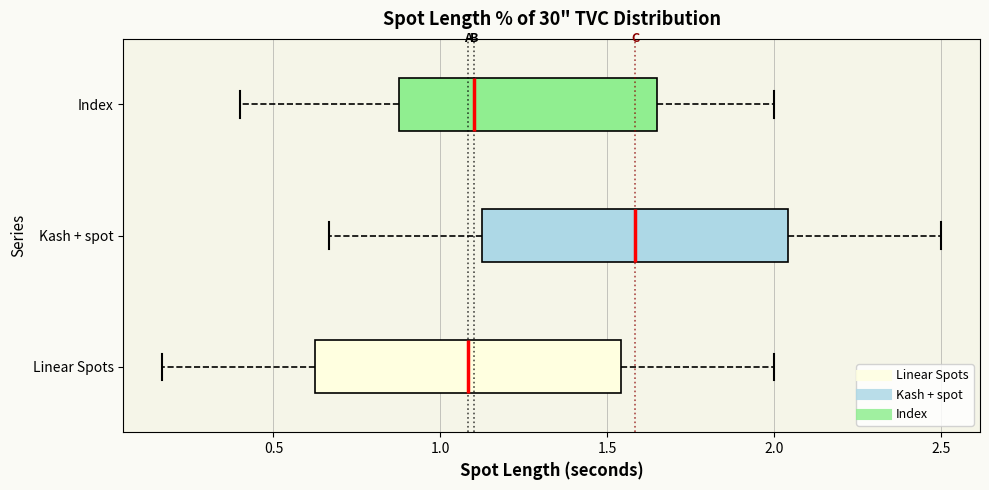

Reading bottom to top, read every box against the x-axis: the position of its median line, the range the box covers, and the ends of its whiskers. The values are not printed on the chart, so give them approximately, as read against the axis.

Linear Spots: median 1.10, box 0.65 to 1.55, whiskers 0.15 to 2.00
Kash + spot: median 1.60, box 1.15 to 2.05, whiskers 0.65 to 2.50
Index: median 1.10, box 0.90 to 1.65, whiskers 0.40 to 2.00